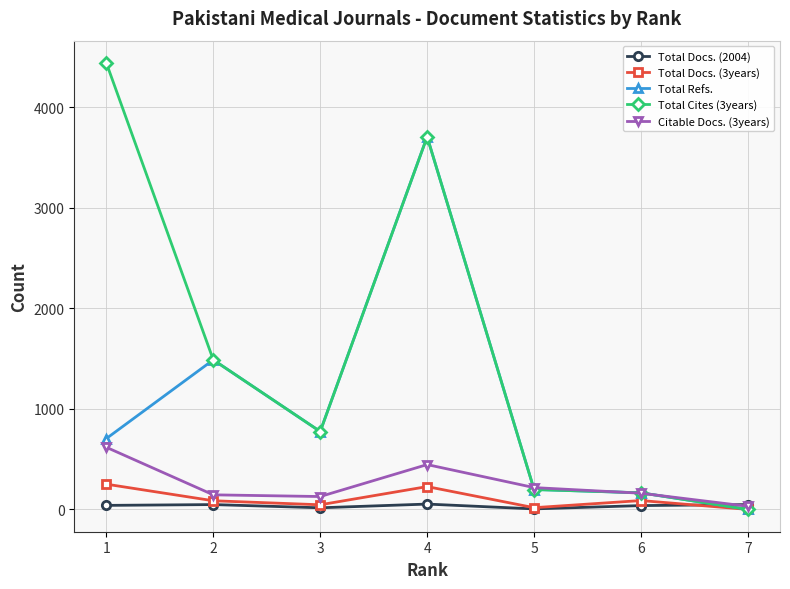

Which series has the largest range (max minus min)?

Total Cites (3years)